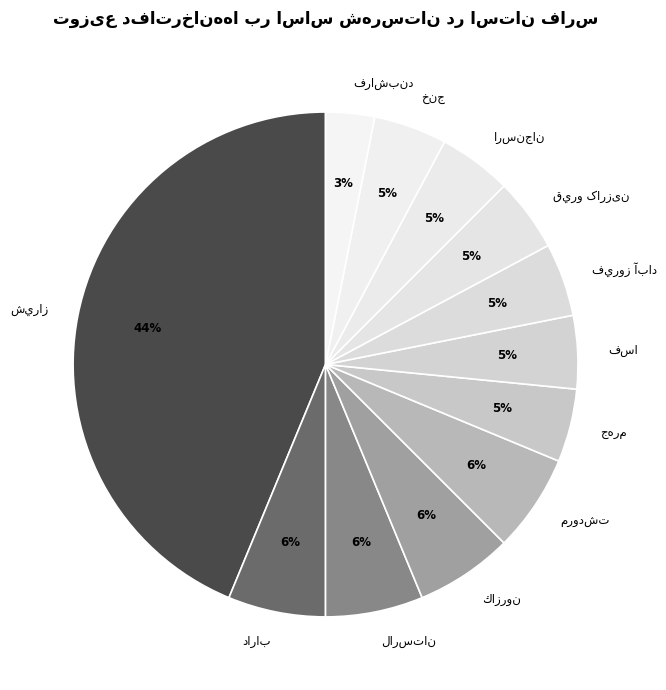

To the nearest percent, what is the difference between the largest and smallest slice percentages?

41%